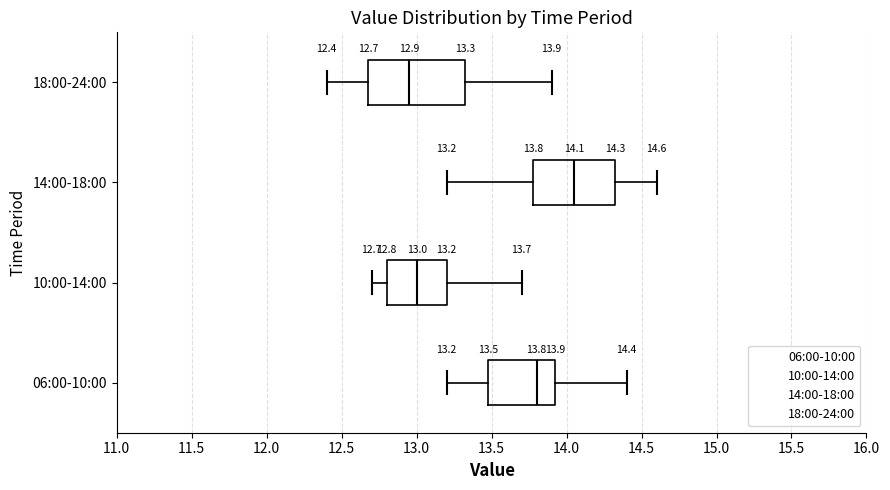

Which box's median line is the furthest to the right?

14:00-18:00